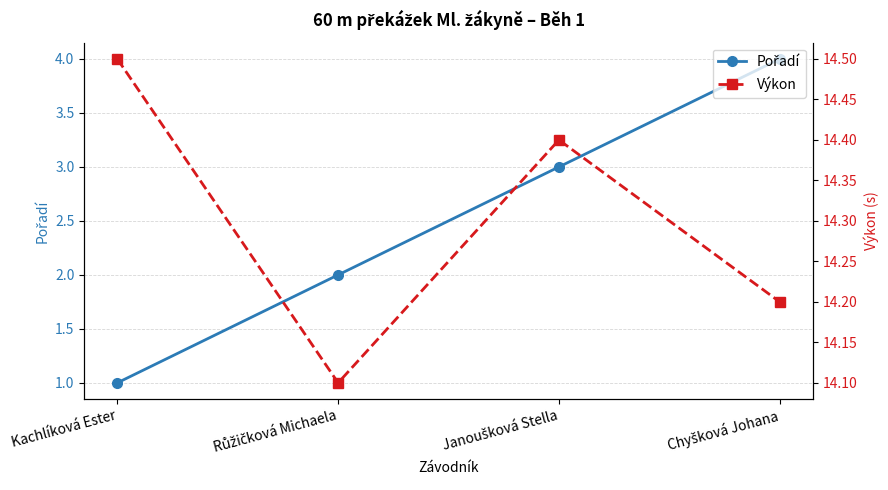

What is the label of the 2nd point from the right?

Janoušková Stella